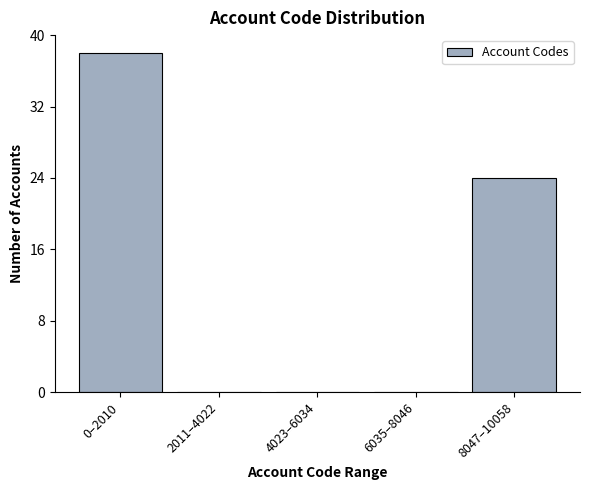

Reading left to right, what are all the values shown in this chart?

0–2010=38	2011–4022=0	4023–6034=0	6035–8046=0	8047–10058=24